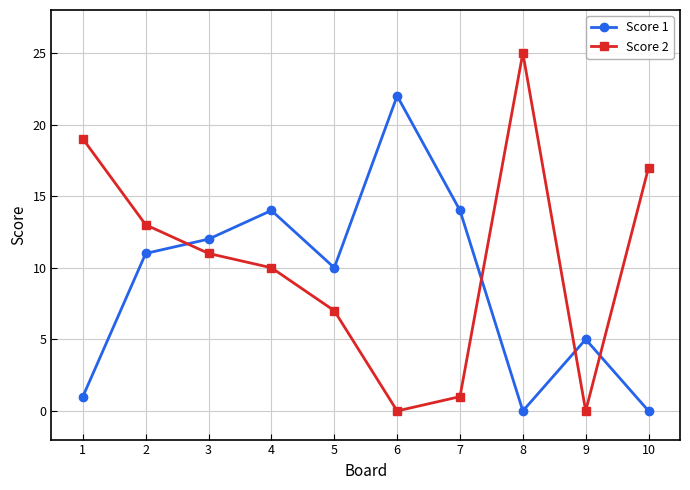

How many interior local valleys does the Score 2 series have?

2